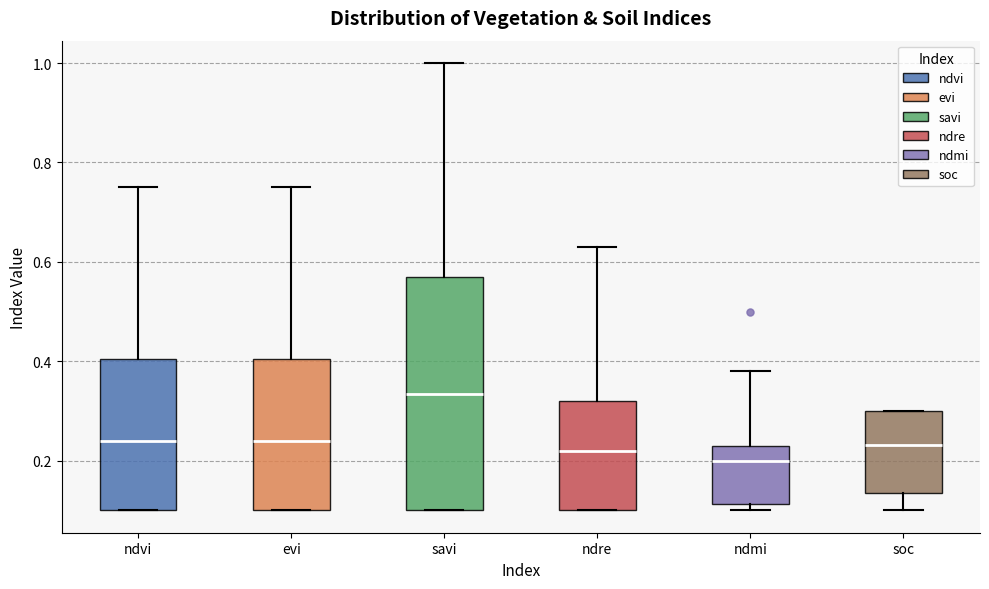

Which box is the tallest, from its lower edge to its upper edge?

savi